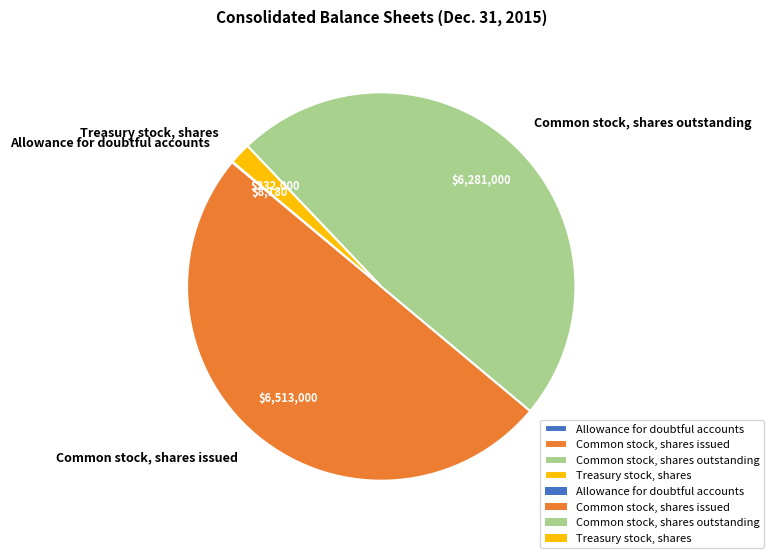

Which category has the biggest portion of the pie?

Common stock, shares issued